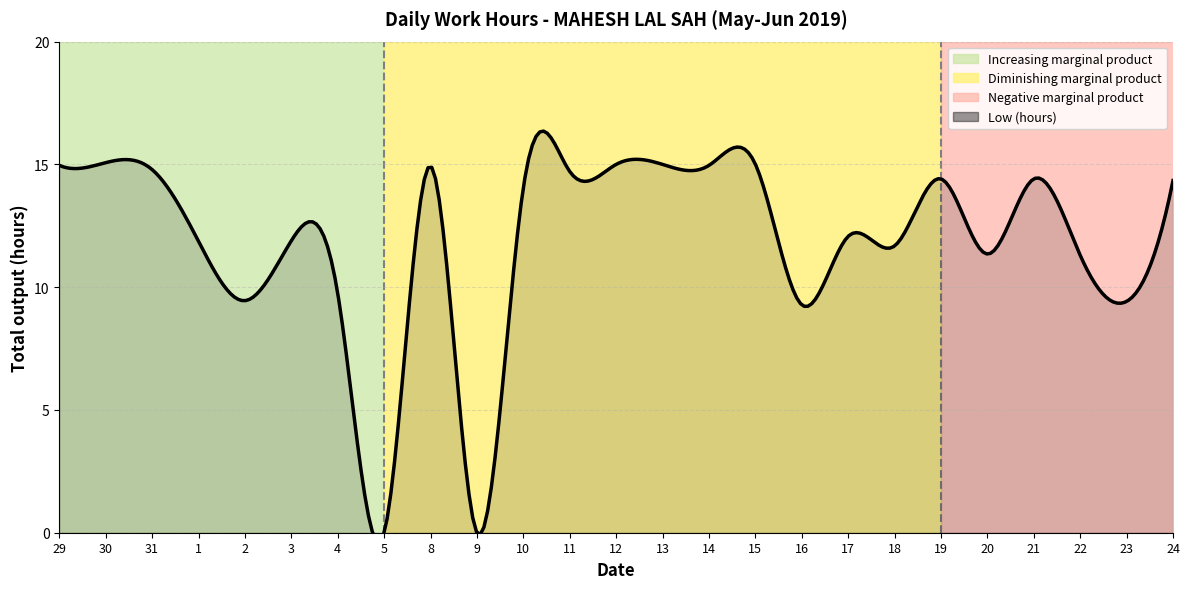

What is the sum of all values?

299.7